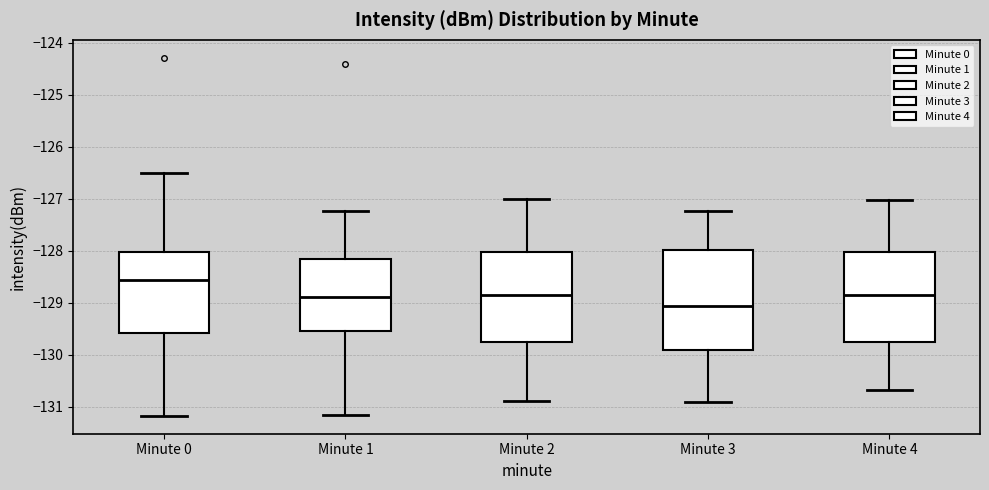

Reading left to right, transcribe this box plot: for each box, give where its median line is, the range the box spans, and where its two whiskers end, as read against the y-axis. The values are not printed on the chart, so give them approximately, as read against the axis.

Minute 0: median -128.6, box -129.6 to -128.0, whiskers -131.2 to -126.5
Minute 1: median -128.9, box -129.5 to -128.2, whiskers -131.2 to -127.2
Minute 2: median -128.8, box -129.8 to -128.0, whiskers -130.9 to -127.0
Minute 3: median -129.1, box -129.9 to -128.0, whiskers -130.9 to -127.2
Minute 4: median -128.8, box -129.8 to -128.0, whiskers -130.7 to -127.0